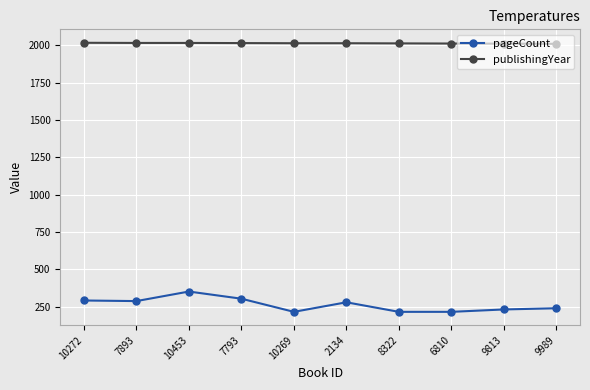

List the series in order of their overall mean, lowest first.

pageCount, publishingYear